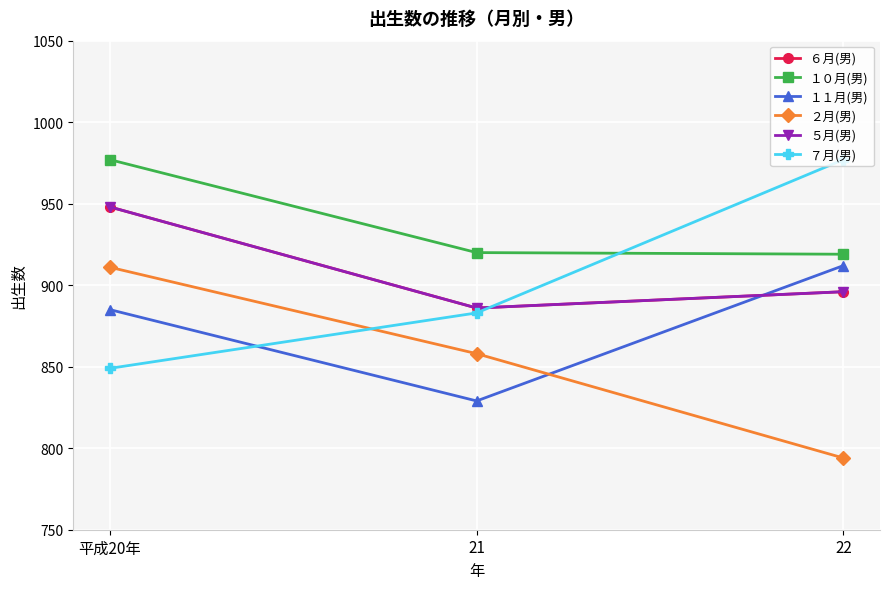

Reading left to right, transcribe all the data shown in this chart.

６月(男): 平成20年=948	21=886	22=896
１０月(男): 平成20年=977	21=920	22=919
１１月(男): 平成20年=885	21=829	22=912
２月(男): 平成20年=911	21=858	22=794
５月(男): 平成20年=948	21=886	22=896
７月(男): 平成20年=849	21=883	22=977